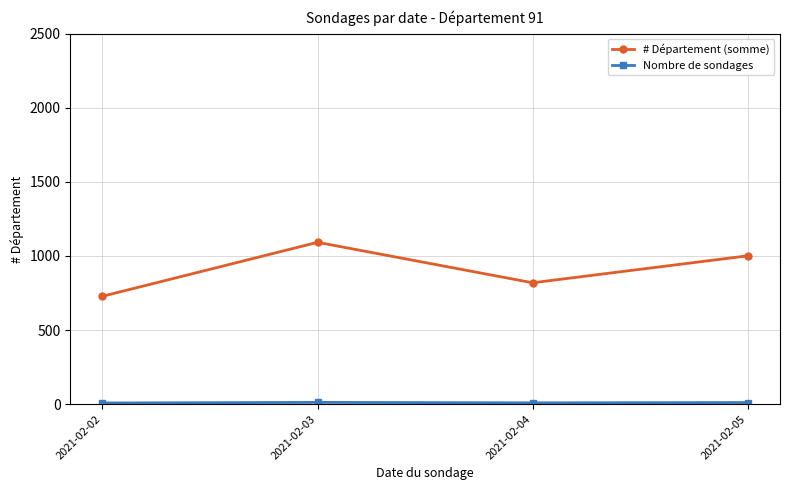

What is the smallest value displayed?

8